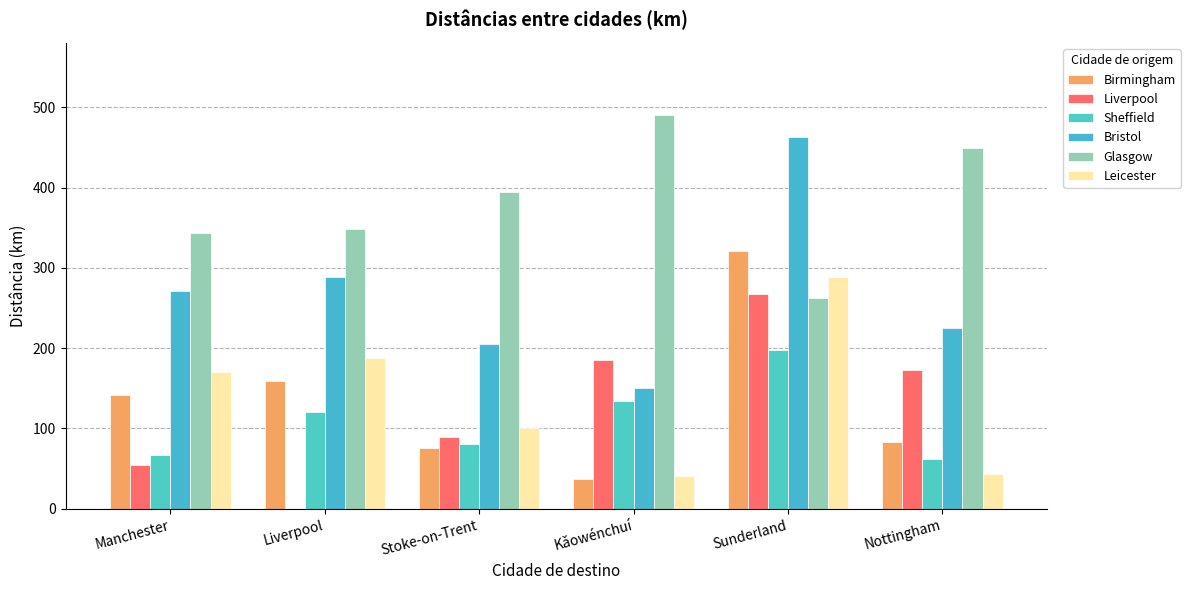

At which category does the chart reach its peak across all series?

Kǎowénchuí